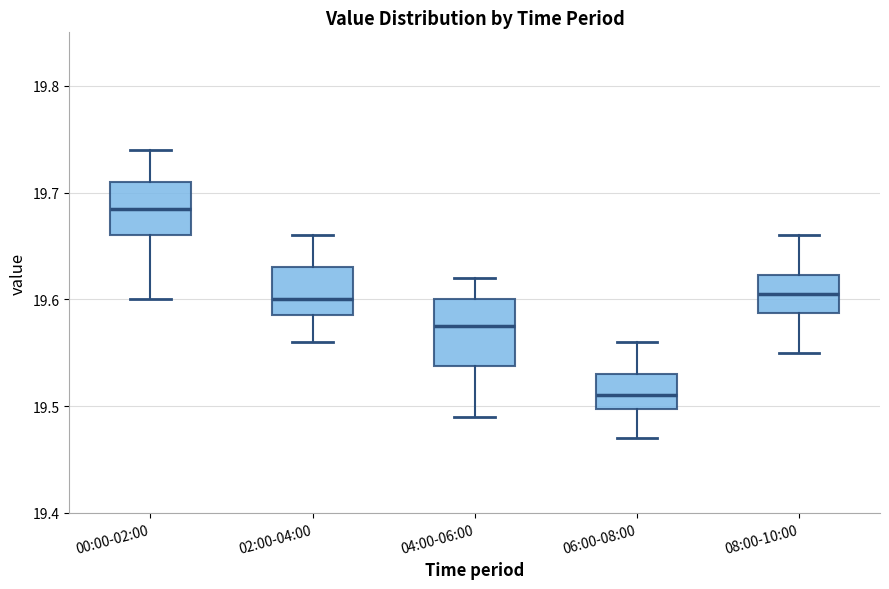

Reading left to right, read every box against the y-axis: the position of its median line, the range the box covers, and the ends of its whiskers. The values are not printed on the chart, so give them approximately, as read against the axis.

00:00-02:00: median 19.69, box 19.66 to 19.71, whiskers 19.60 to 19.74
02:00-04:00: median 19.60, box 19.59 to 19.63, whiskers 19.56 to 19.66
04:00-06:00: median 19.58, box 19.54 to 19.60, whiskers 19.49 to 19.62
06:00-08:00: median 19.51, box 19.50 to 19.53, whiskers 19.47 to 19.56
08:00-10:00: median 19.61, box 19.59 to 19.62, whiskers 19.55 to 19.66